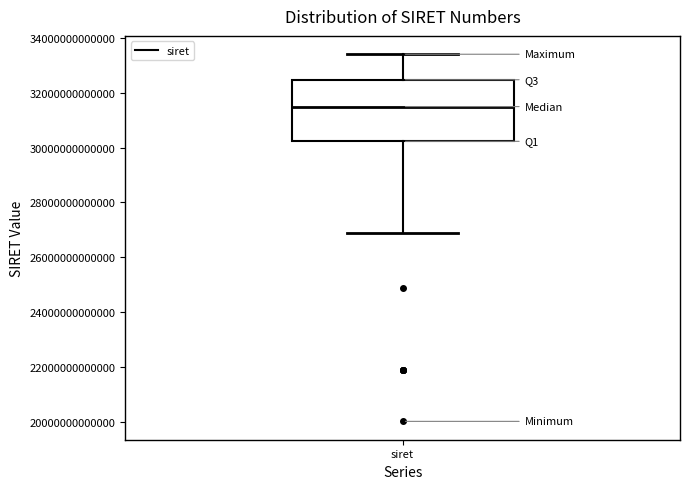

Transcribe this box plot: give where the median line is, the range the box spans, and where the two whiskers end, as read against the y-axis. The values are not printed on the chart, so give them approximately, as read against the axis.

median 31400000000000, box 30200000000000 to 32400000000000, whiskers 26800000000000 to 33400000000000